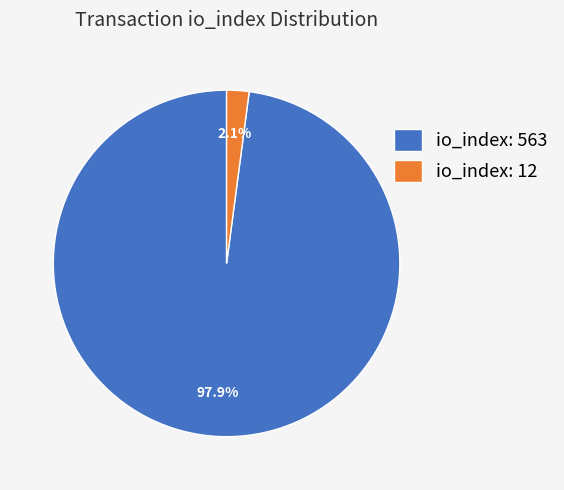

What percentage is NOT represented by io_index: 563?

2.1%